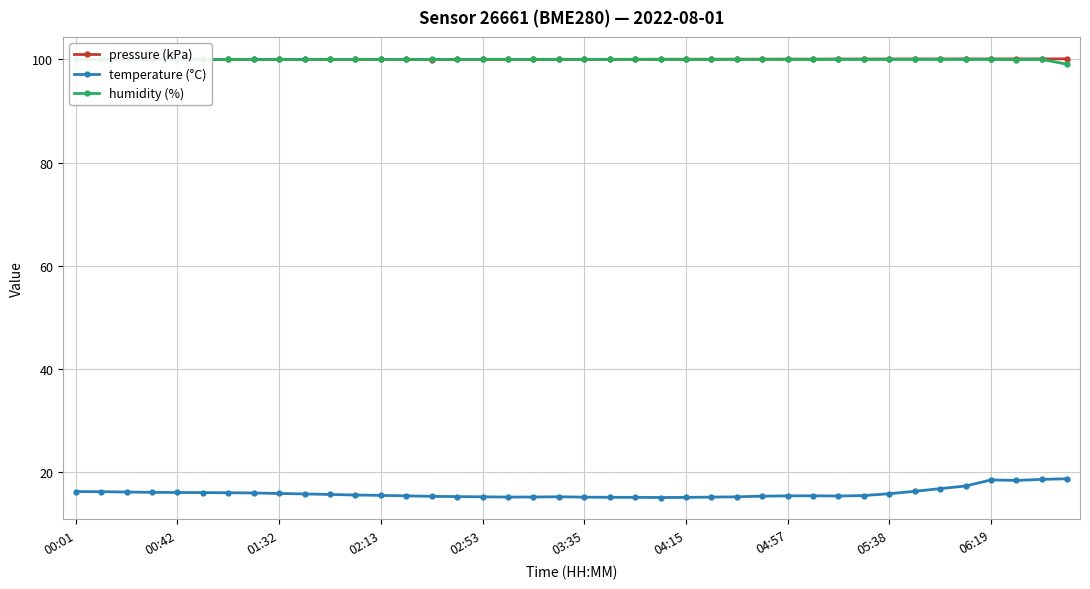

In humidity (%), how many points are higher than both neighbors (excluding endpoints)?

1